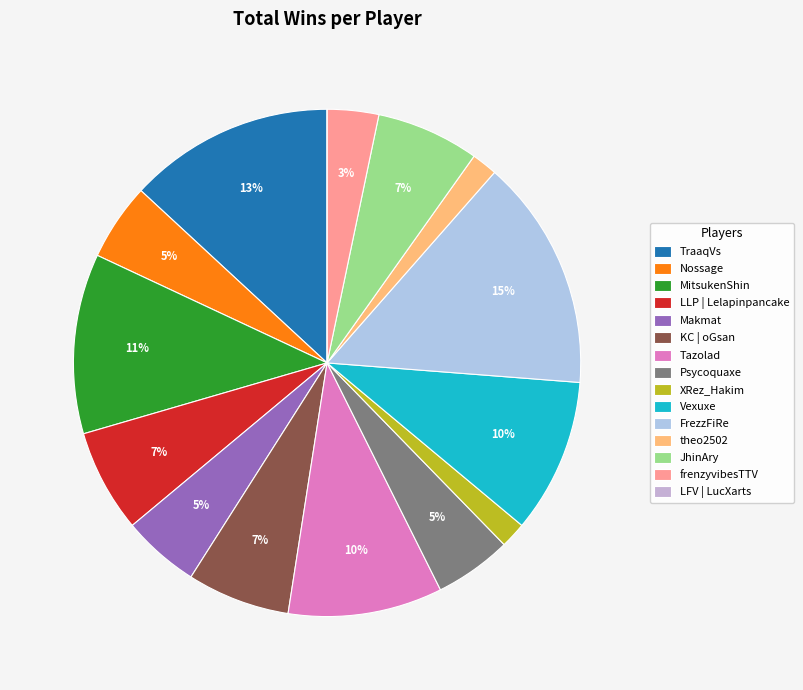

Is there a majority slice in this chart?

No